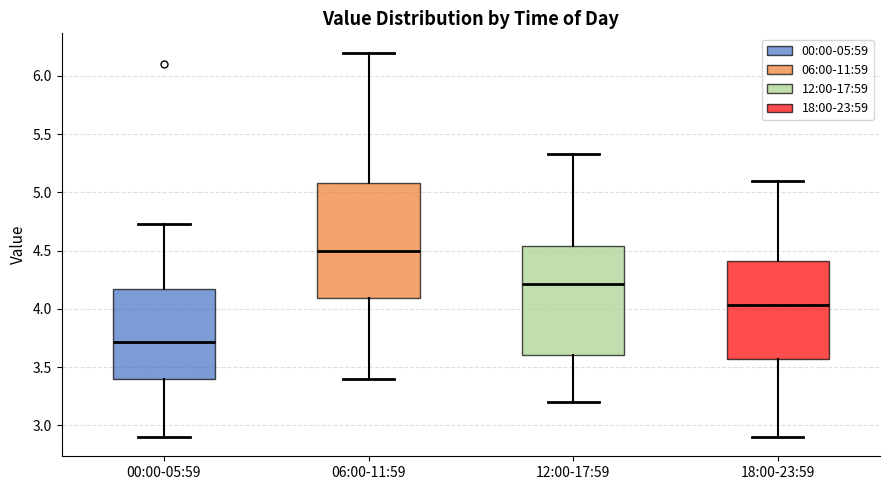

Which box's median line is the highest?

06:00-11:59